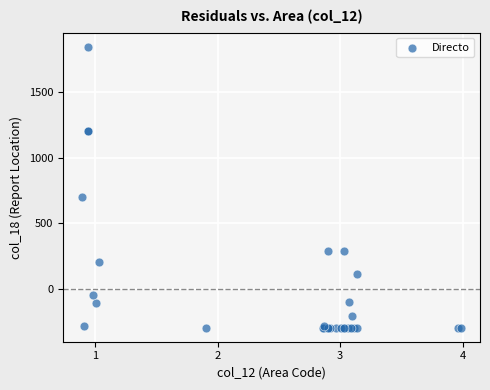

What Y value in the scatter plot is closest to 774?

701.0